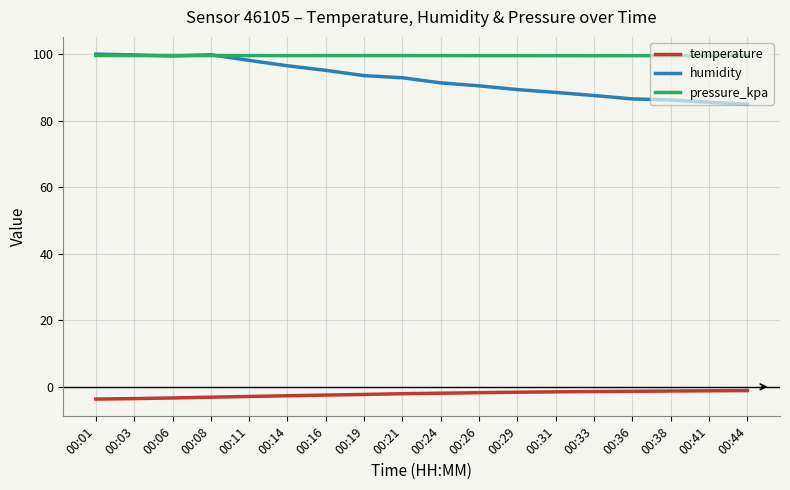

What is the greatest value displayed?

100.0